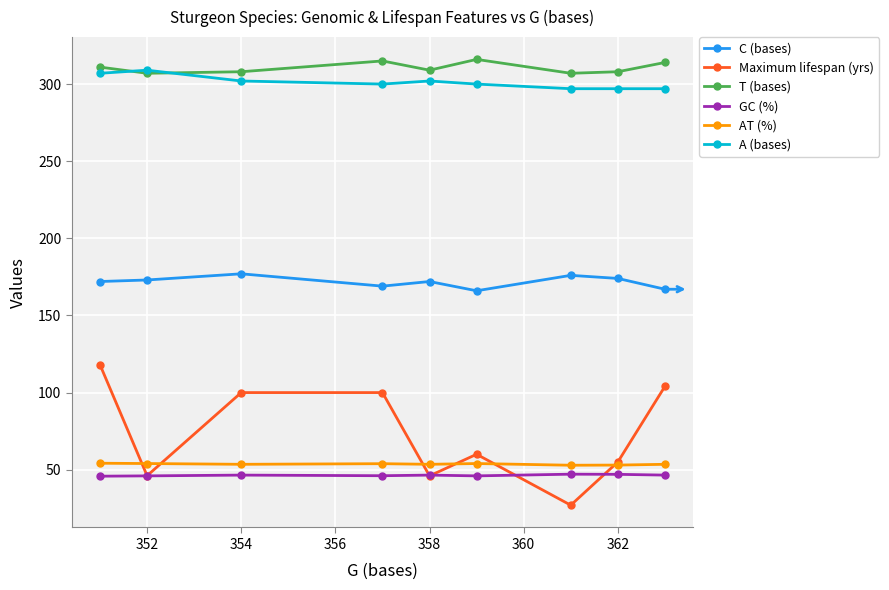

What is the highest value of the GC (%) series?

47.1